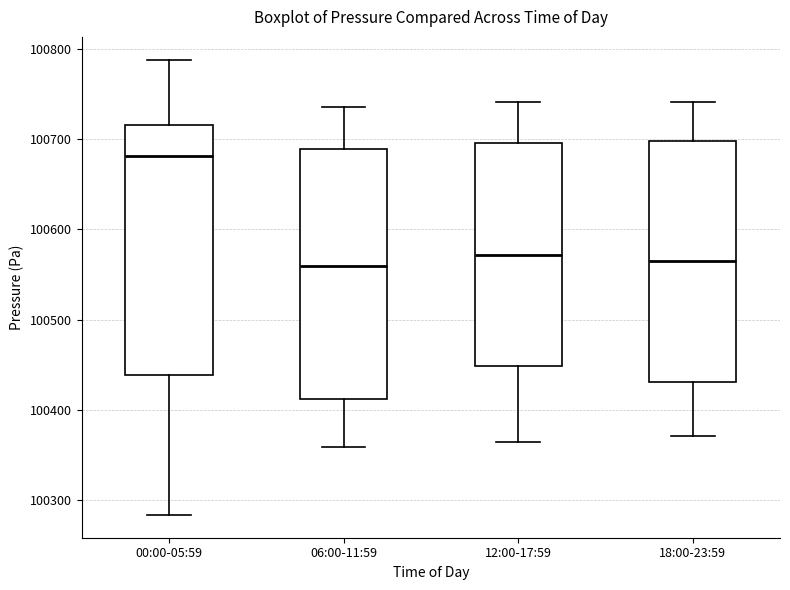

Reading left to right, read every box against the y-axis: the position of its median line, the range the box covers, and the ends of its whiskers. The values are not printed on the chart, so give them approximately, as read against the axis.

00:00-05:59: median 100680, box 100440 to 100720, whiskers 100280 to 100790
06:00-11:59: median 100560, box 100410 to 100690, whiskers 100360 to 100740
12:00-17:59: median 100570, box 100450 to 100700, whiskers 100360 to 100740
18:00-23:59: median 100570, box 100430 to 100700, whiskers 100370 to 100740